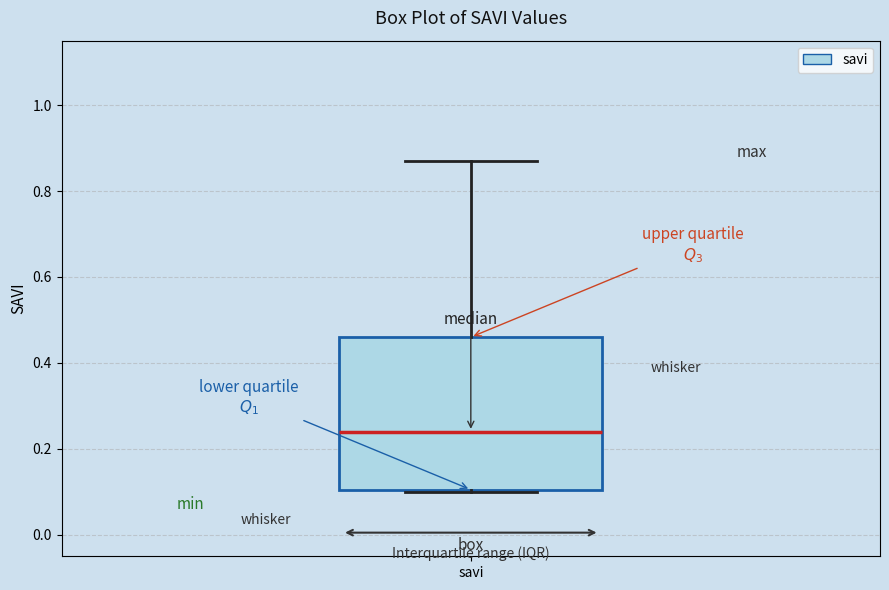

Where is the lower edge of the box for savi on the y-axis? The values are not printed on the chart, so give them approximately, as read against the axis.

0.10